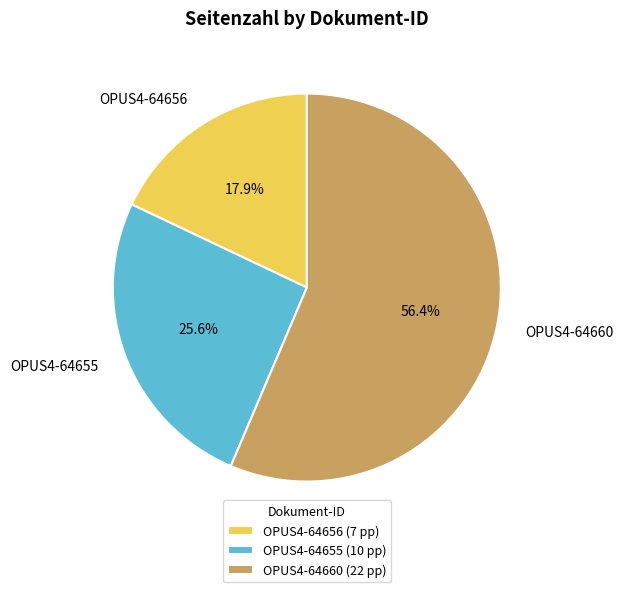

To the nearest percent, what is the difference between the OPUS4-64656 and OPUS4-64655 slice percentages?

8%